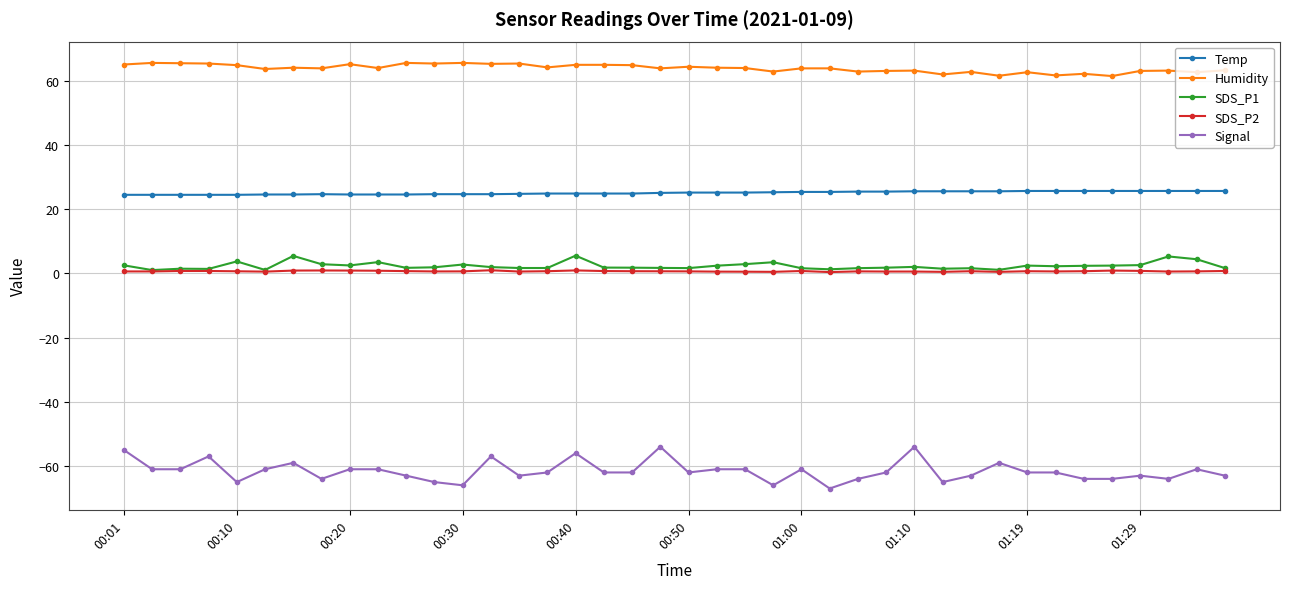

What is the maximum value for Signal?

-54.0